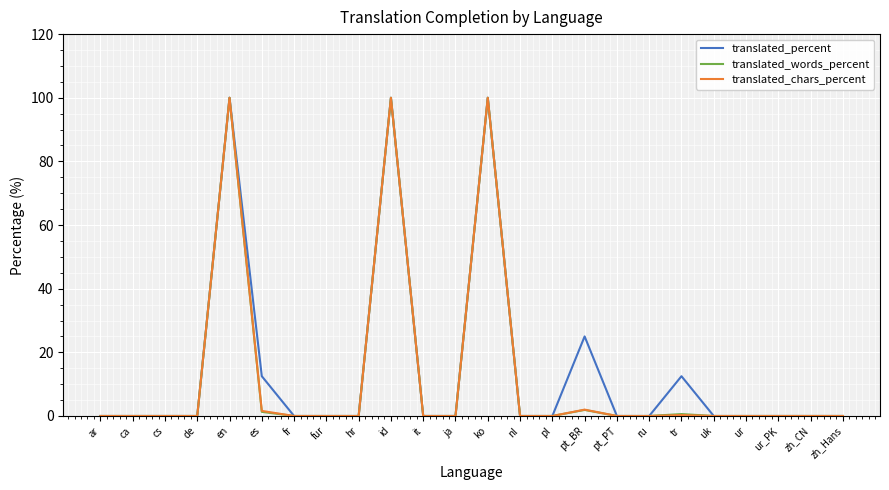

What is the sum of all translated_words_percent values?

303.8